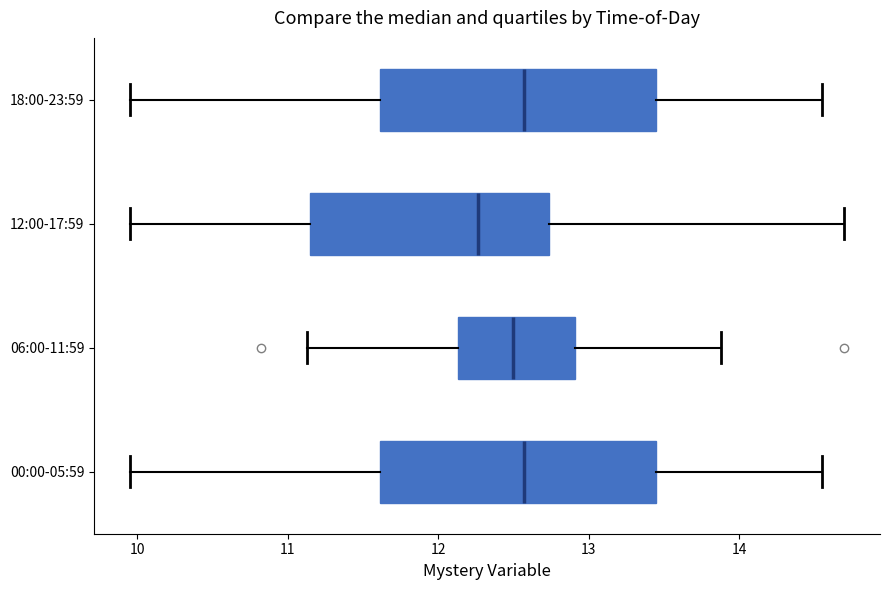

Which box has the furthest to the left median line?

12:00-17:59